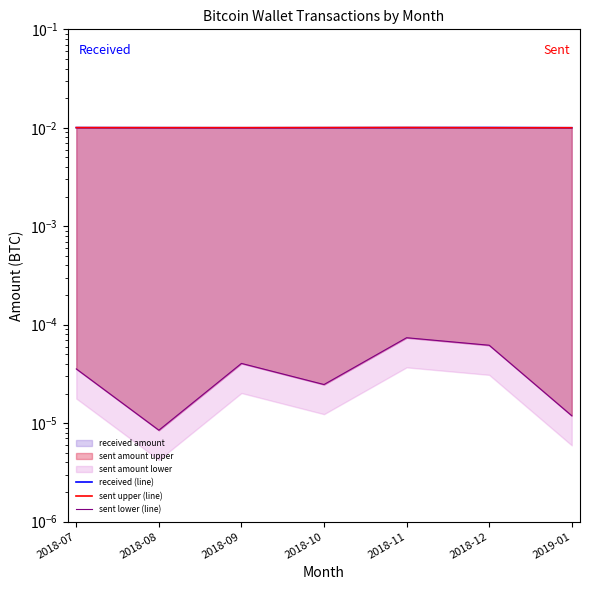

What is the label of the 7th point from the right?

2018-07